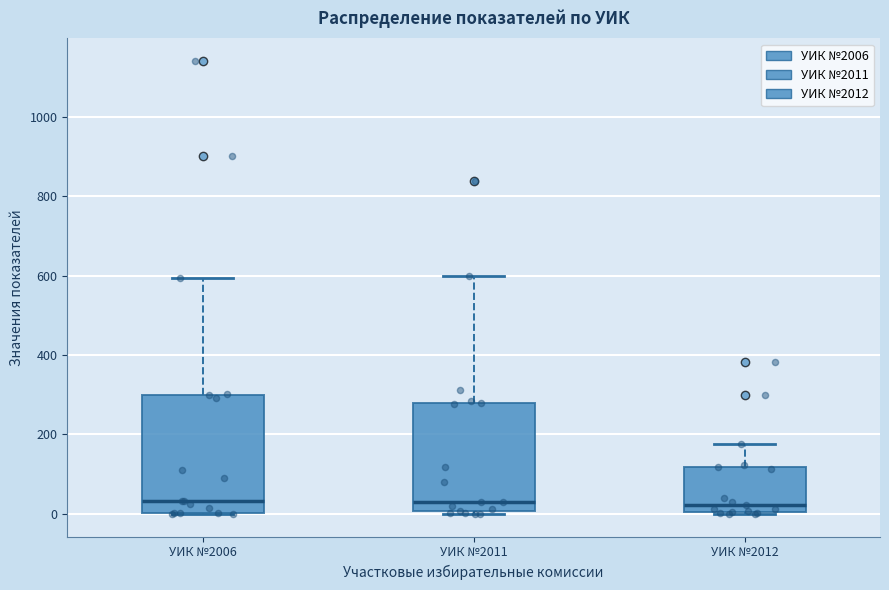

Where is the upper edge of the box for УИК №2006 on the y-axis? The values are not printed on the chart, so give them approximately, as read against the axis.

300